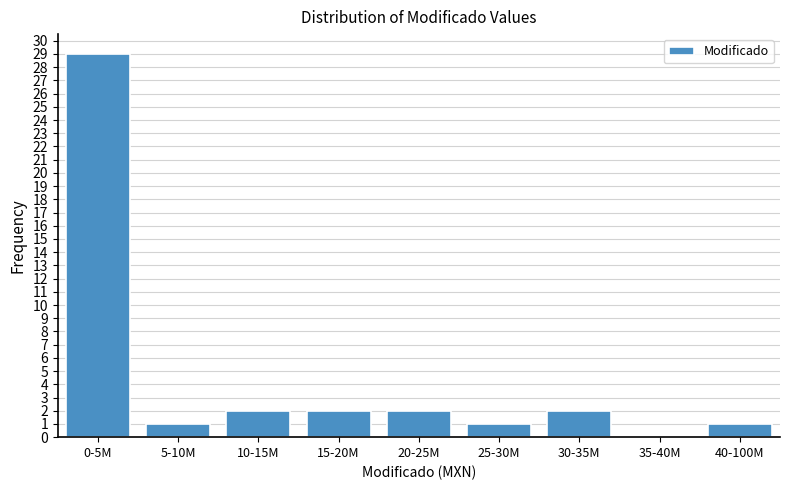

Reading left to right, transcribe all the data shown in this chart.

0-5M=29	5-10M=1	10-15M=2	15-20M=2	20-25M=2	25-30M=1	30-35M=2	35-40M=0	40-100M=1